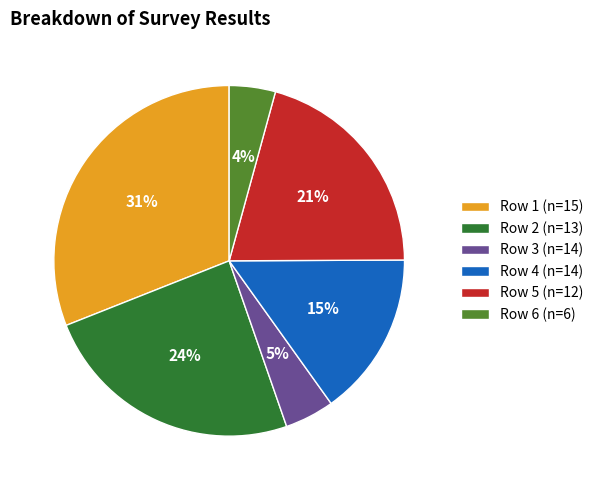

How many segments does this pie chart have?

6